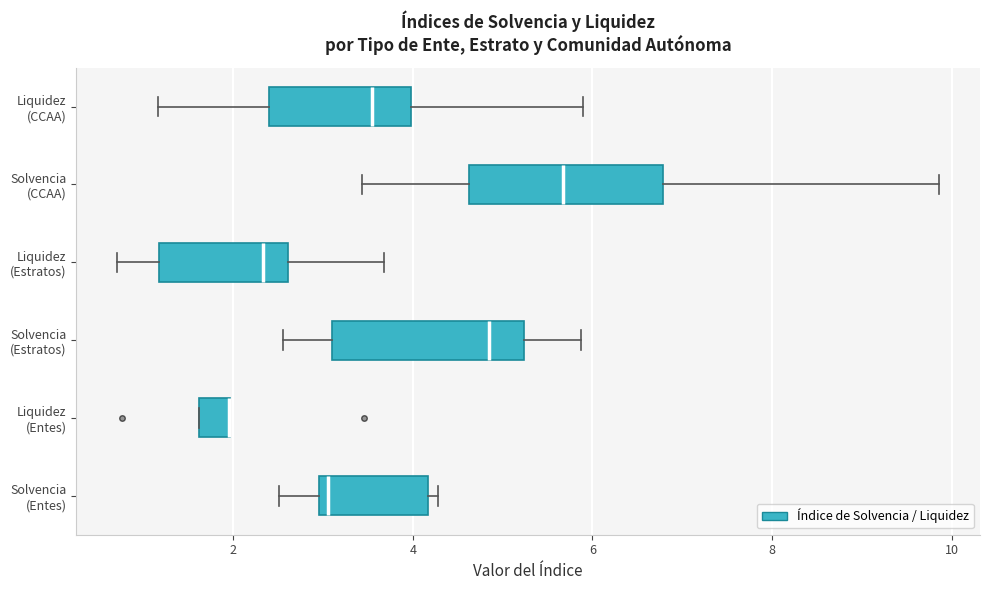

Reading bottom to top, read every box against the x-axis: the position of its median line, the range the box covers, and the ends of its whiskers. The values are not printed on the chart, so give them approximately, as read against the axis.

Solvencia (Entes): median 3.0 (just right of the box's left edge), box 3.0 to 4.2, whiskers 2.6 to 4.2 (just right of the box's right edge)
Liquidez (Entes): median 2.0 (drawn on the box's right edge), box 1.6 to 2.0, whiskers 1.6 to 2.0
Solvencia (Estratos): median 4.8, box 3.0 to 5.2, whiskers 2.6 to 5.8
Liquidez (Estratos): median 2.4, box 1.2 to 2.6, whiskers 0.8 to 3.6
Solvencia (CCAA): median 5.6, box 4.6 to 6.8, whiskers 3.4 to 9.8
Liquidez (CCAA): median 3.6, box 2.4 to 4.0, whiskers 1.2 to 5.8